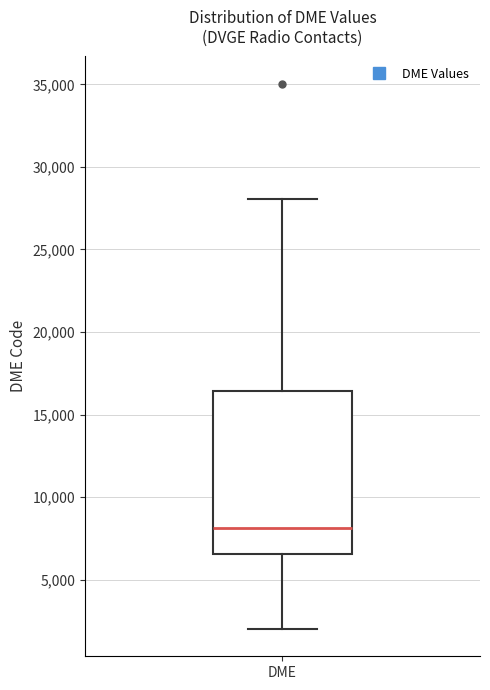

Read this box plot against the y-axis: the position of the median line, the range covered by the box, and the ends of both whiskers. The values are not printed on the chart, so give them approximately, as read against the axis.

median 8000, box 6500 to 16500, whiskers 2000 to 28000